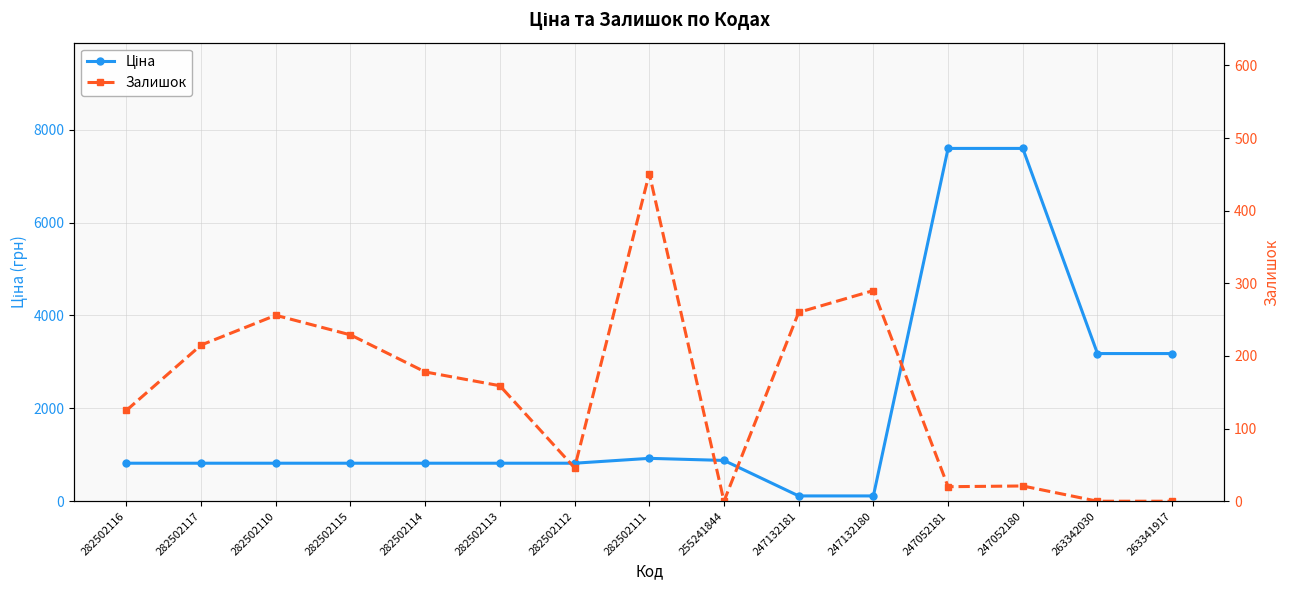

Which series has the largest range (max minus min)?

Ціна